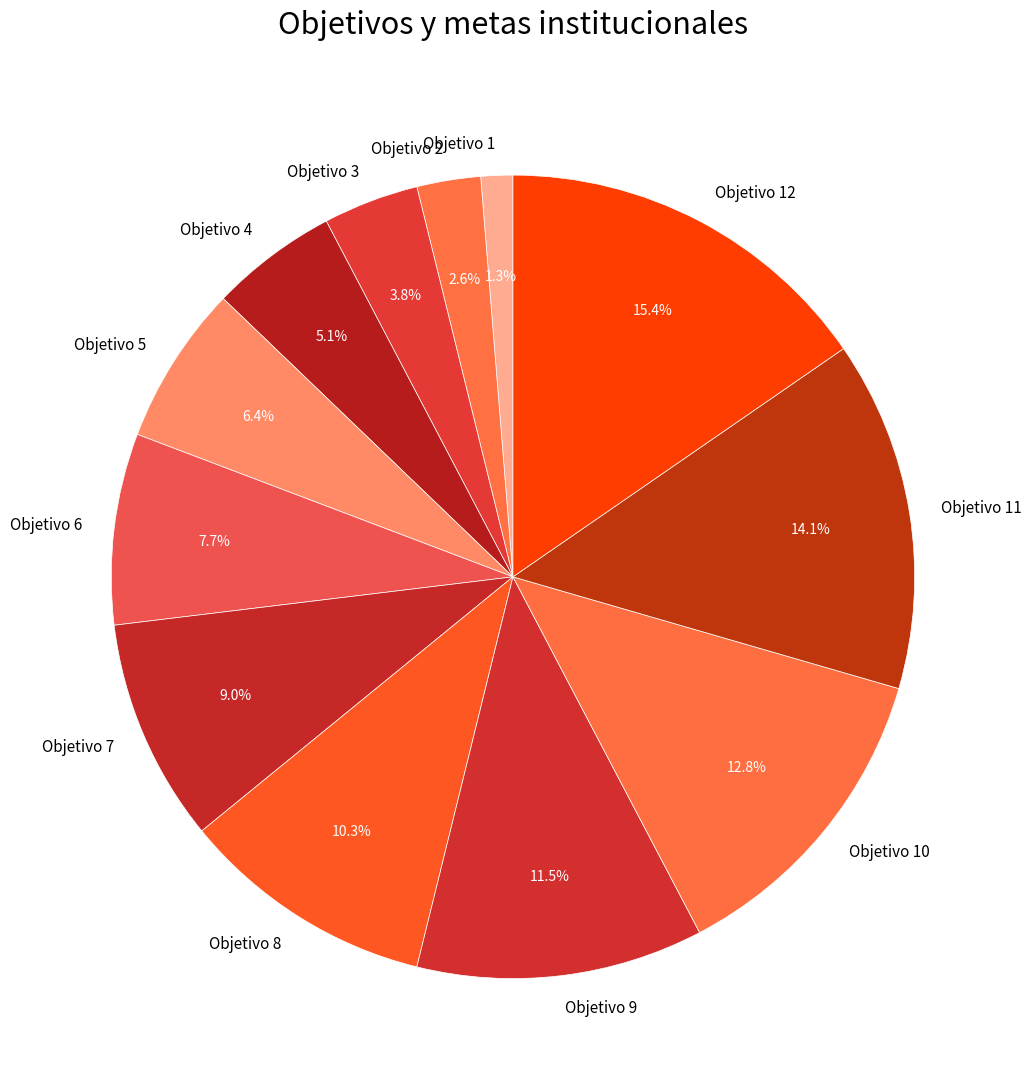

Count the number of slices in the pie.

12